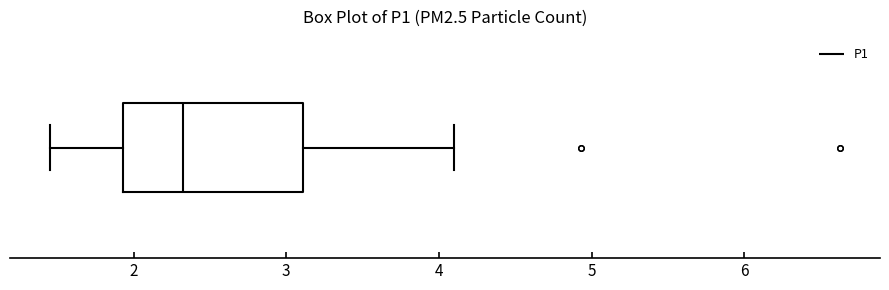

Transcribe this box plot: give where the median line is, the range the box spans, and where the two whiskers end, as read against the x-axis. The values are not printed on the chart, so give them approximately, as read against the axis.

median 2.3, box 1.9 to 3.1, whiskers 1.5 to 4.1